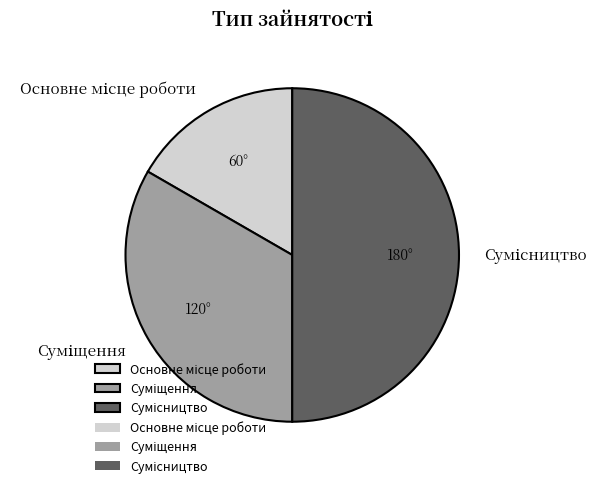

How many slices are in this pie chart?

3